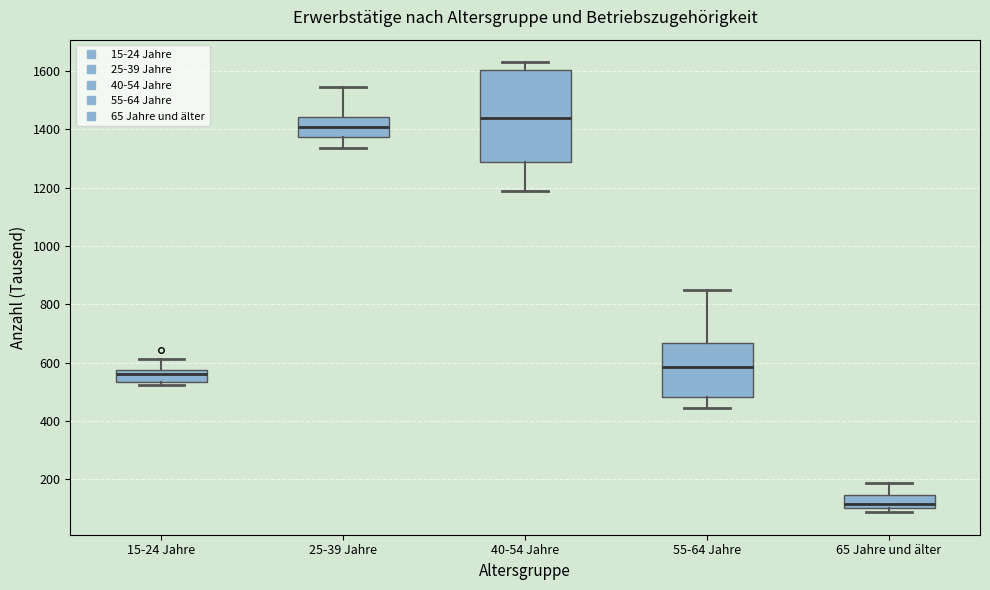

Reading left to right, read every box against the y-axis: the position of its median line, the range the box covers, and the ends of its whiskers. The values are not printed on the chart, so give them approximately, as read against the axis.

15-24 Jahre: median 560, box 540 to 580, whiskers 520 to 620
25-39 Jahre: median 1400, box 1380 to 1440, whiskers 1340 to 1540
40-54 Jahre: median 1440, box 1280 to 1600, whiskers 1180 to 1620
55-64 Jahre: median 580, box 480 to 660, whiskers 440 to 840
65 Jahre und älter: median 120, box 100 to 140, whiskers 80 to 180